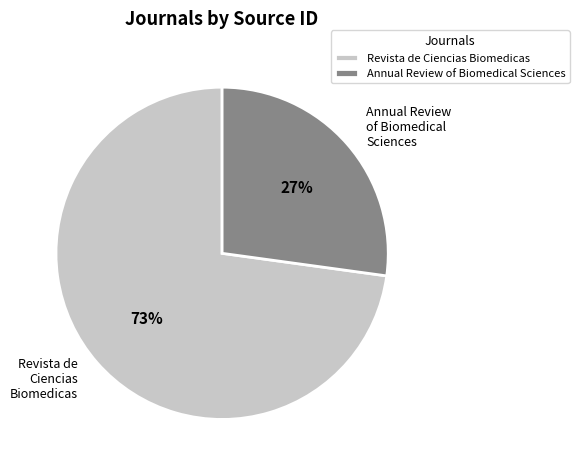

Does any single category account for the majority?

Yes